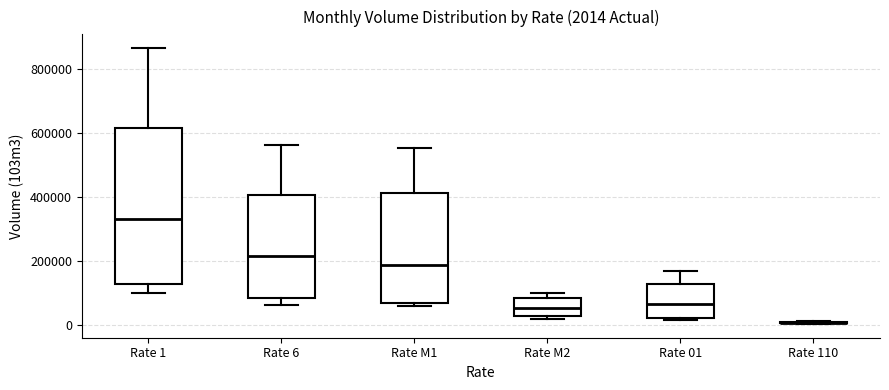

Comparing the boxes themselves (not the whiskers), which one is the tallest?

Rate 1